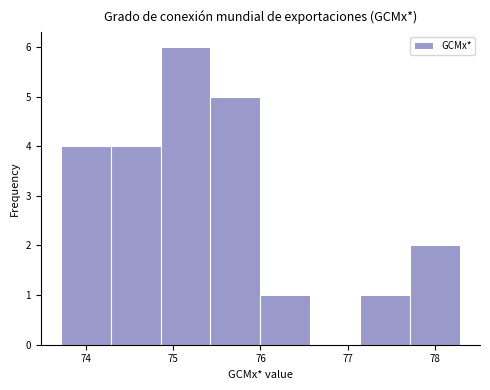

Reading left to right, transcribe this chart: for each bar, give the range it covers on the x-axis and its height. Neither the bar edges nor the heights are printed on the chart, so give them approximately, as read against the axes.

73.7 to 74.3: 4
74.3 to 74.9: 4
74.9 to 75.4: 6
75.4 to 76.0: 5
76.0 to 76.6: 1
76.6 to 77.1: 0
77.1 to 77.7: 1
77.7 to 78.3: 2